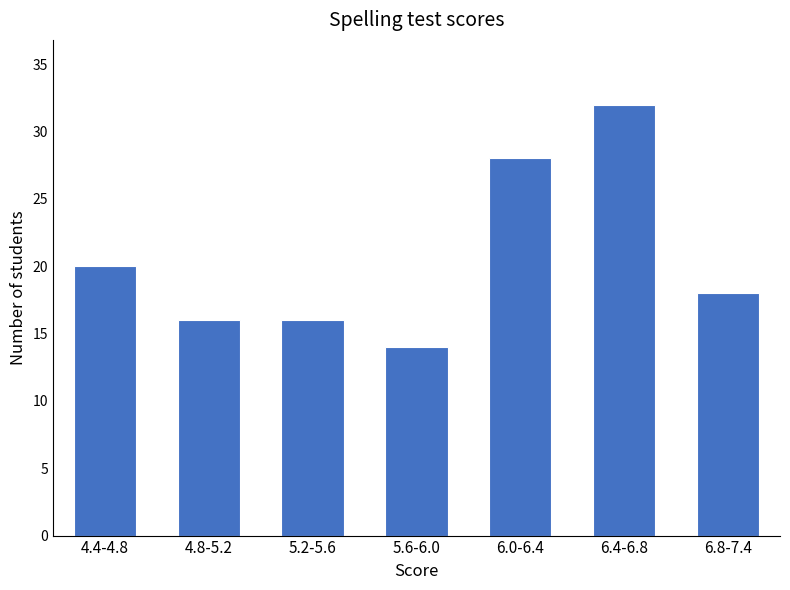

Reading left to right, list all the values displayed in this chart.

4.4-4.8=20	4.8-5.2=16	5.2-5.6=16	5.6-6.0=14	6.0-6.4=28	6.4-6.8=32	6.8-7.4=18